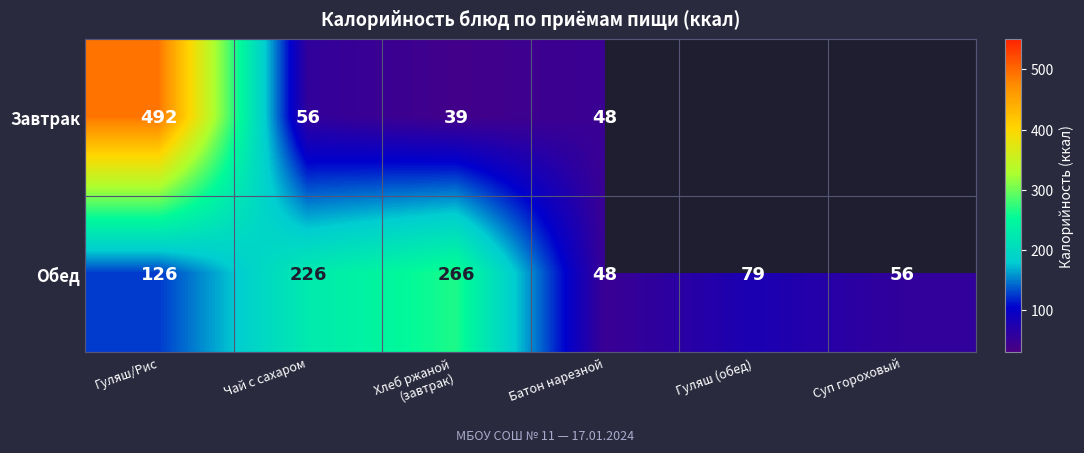

The Обед series shows 79 at Гуляш (обед). True or false?

True